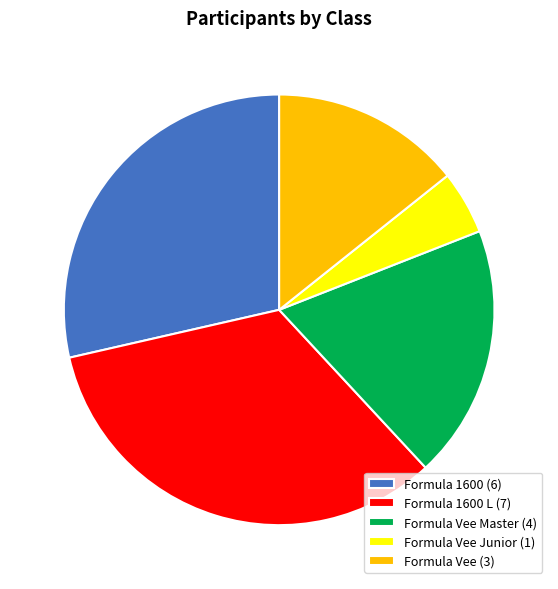

Do Formula 1600 L (7) and Formula 1600 (6) together represent more than half of the pie?

Yes